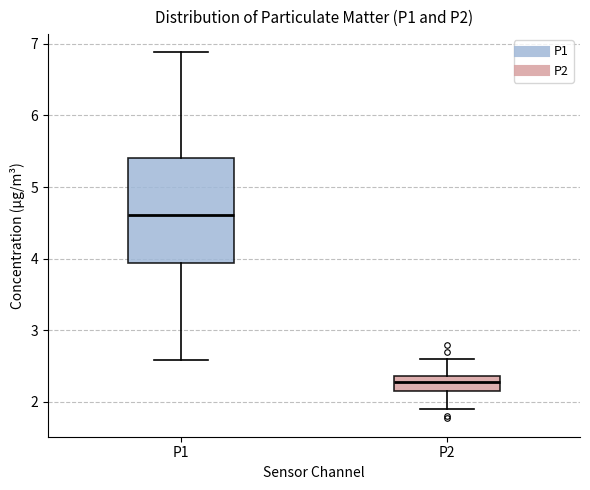

Which box's median line is the lowest?

P2